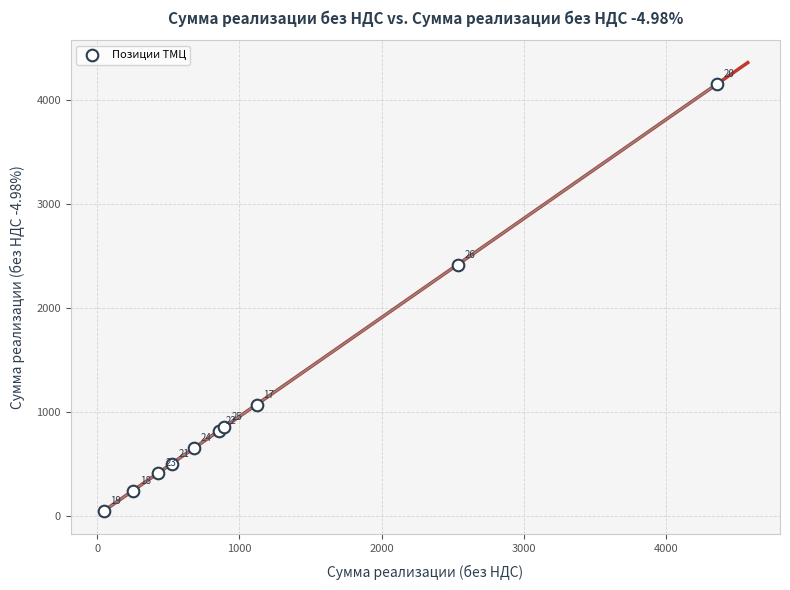

What Y value in the scatter plot is closest to 2096?

2414.9